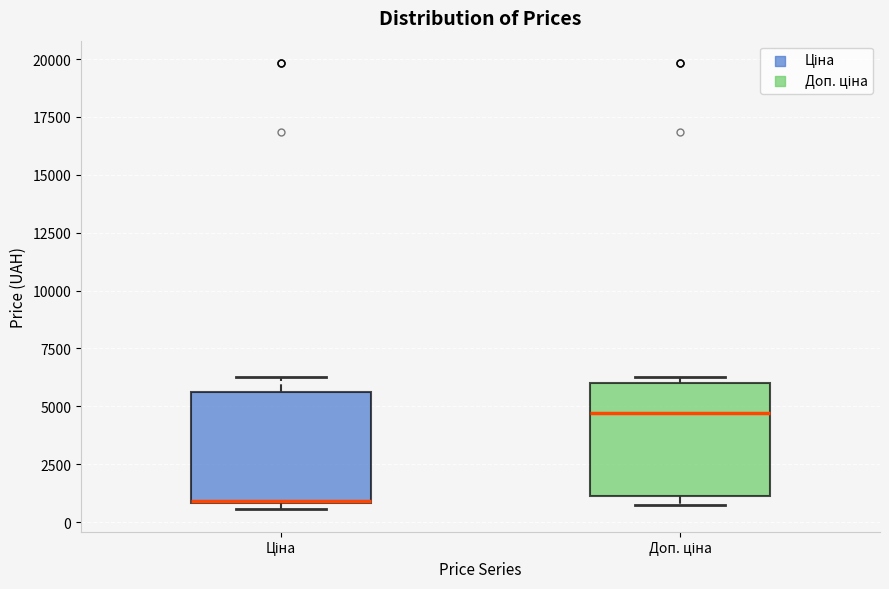

Where is the lower edge of the box for Доп. ціна on the y-axis? The values are not printed on the chart, so give them approximately, as read against the axis.

1000